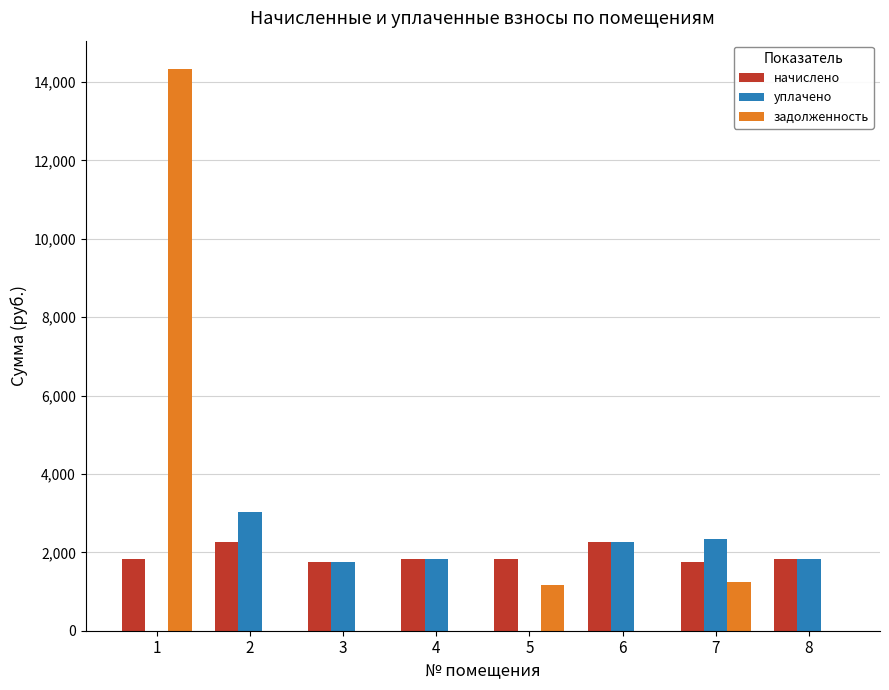

What is the sum of all уплачено values?

13038.8